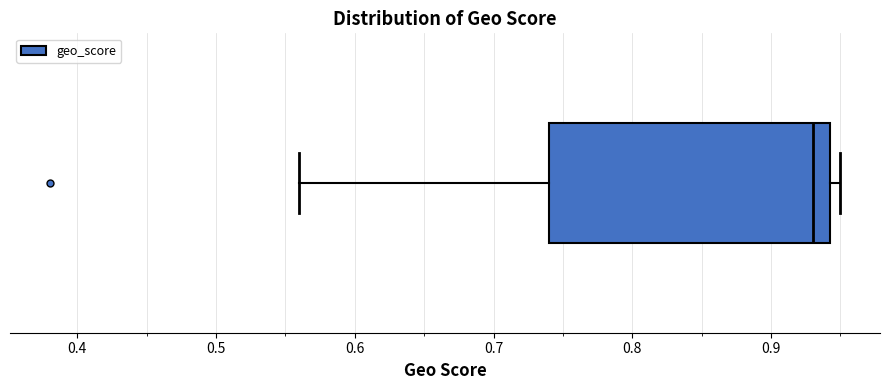

Read this box plot against the x-axis: the position of the median line, the range covered by the box, and the ends of both whiskers. The values are not printed on the chart, so give them approximately, as read against the axis.

median 0.93, box 0.74 to 0.94, whiskers 0.56 to 0.95